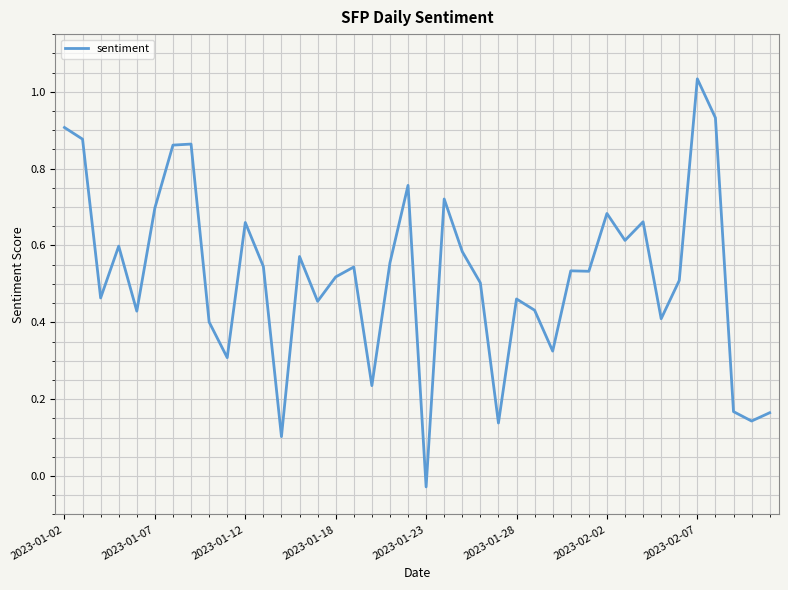

What is the difference between the maximum and minimum values?

1.1